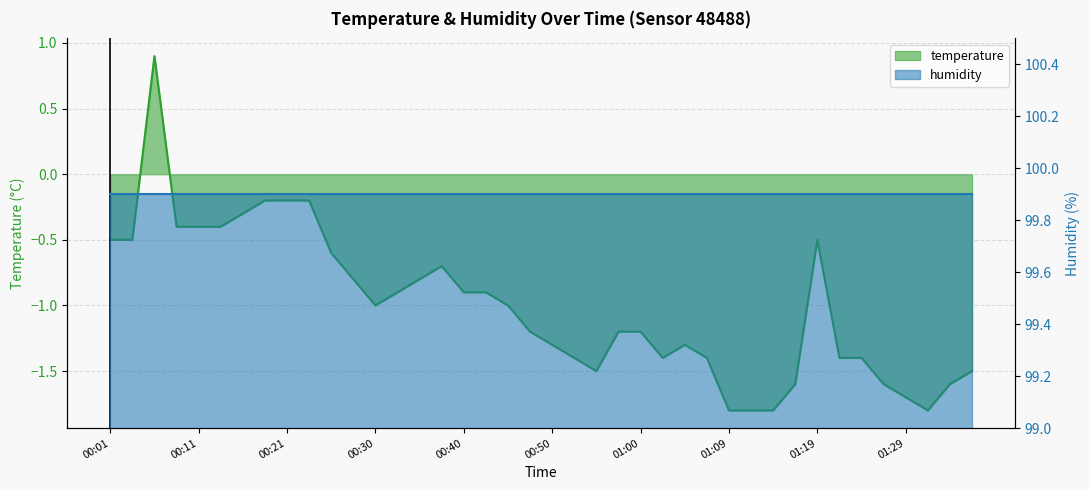

List the labels in order of value, largest first.

00:06, 00:18, 00:21, 00:23, 00:16, 00:08, 00:11, 00:13, 00:01, 00:03, 01:19, 00:26, 00:38, 00:28, 00:35, 00:33, 00:40, 00:43, 00:30, 00:45, 00:47, 00:57, 01:00, 00:50, 01:04, 00:52, 01:02, 01:07, 01:22, 01:24, 00:55, 01:36, 01:17, 01:26, 01:34, 01:29, 01:09, 01:12, 01:14, 01:31